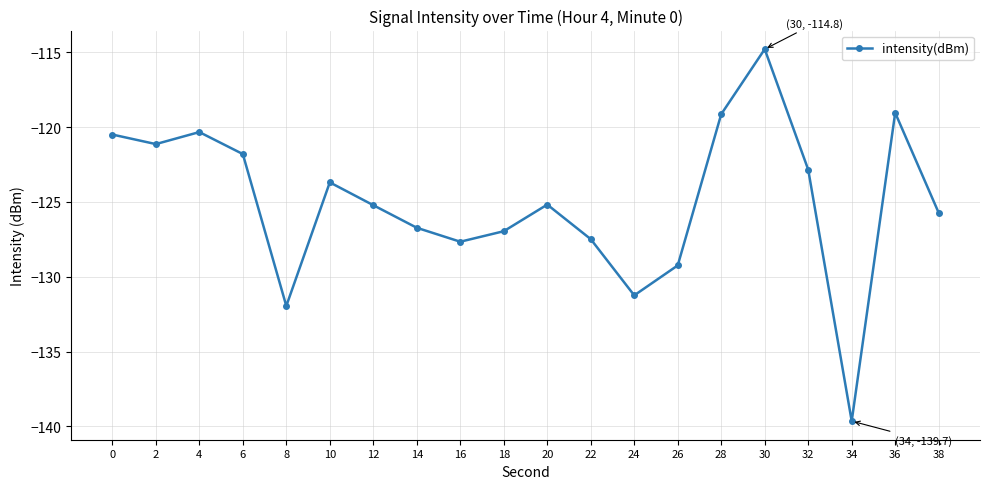

What is the maximum value shown in the chart?

-114.8